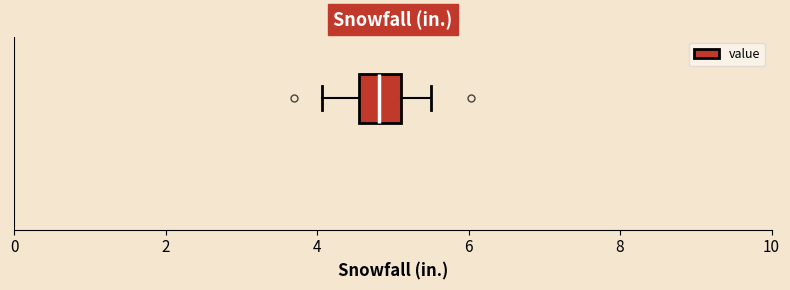

Where does the right whisker of the box end on the x-axis? The values are not printed on the chart, so give them approximately, as read against the axis.

5.6